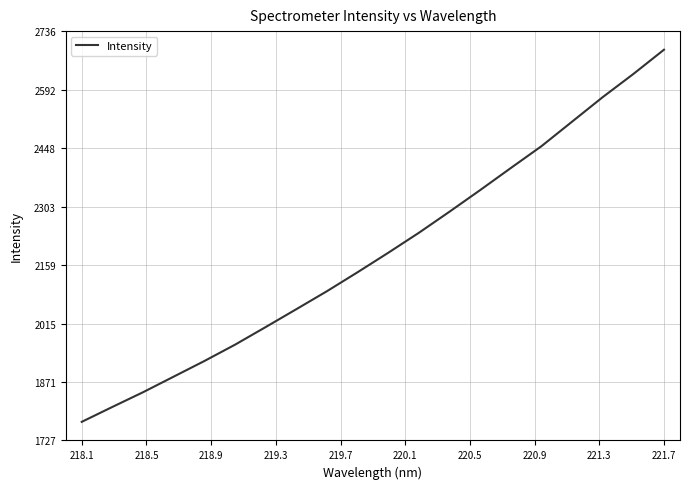

What is the difference between the maximum and minimum values?

917.6